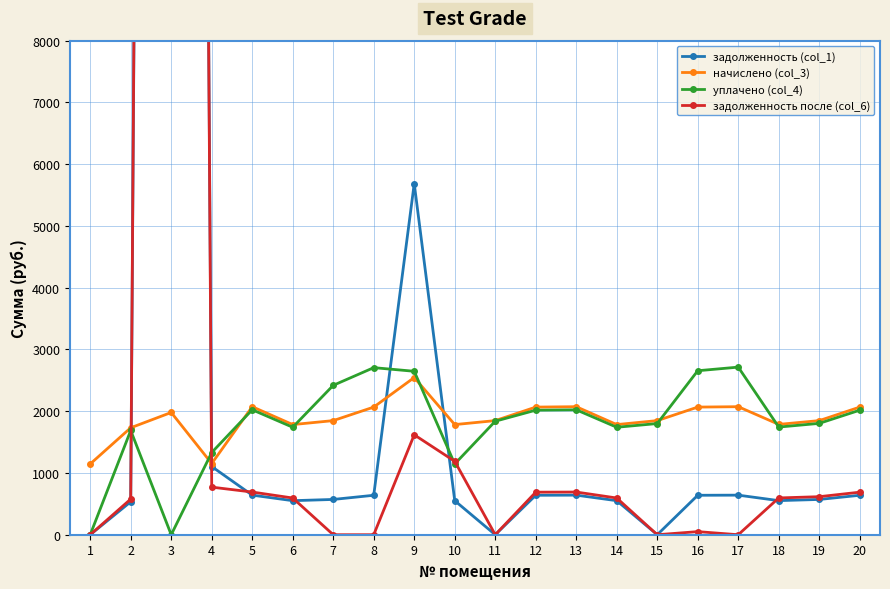

What is the spread (max minus min) of values at 8?

2705.4